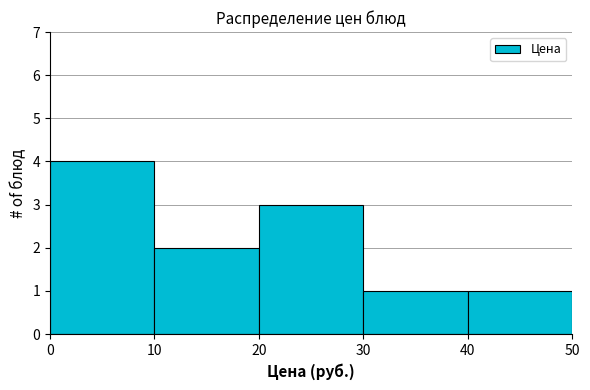

What is the height of the bar covering 30 to 40 on the x-axis? The values are not printed on the chart, so give them approximately, as read against the axis.

1